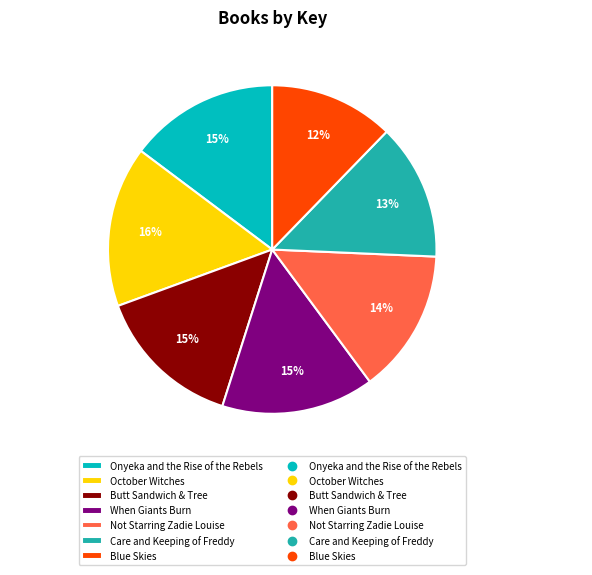

To the nearest percent, what percentage of the pie is Not Starring Zadie Louise?

14%